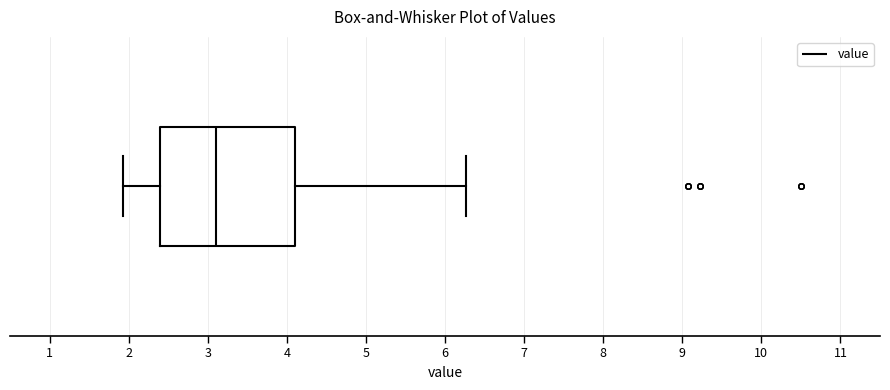

Where is the left edge of the box on the x-axis? The values are not printed on the chart, so give them approximately, as read against the axis.

2.4